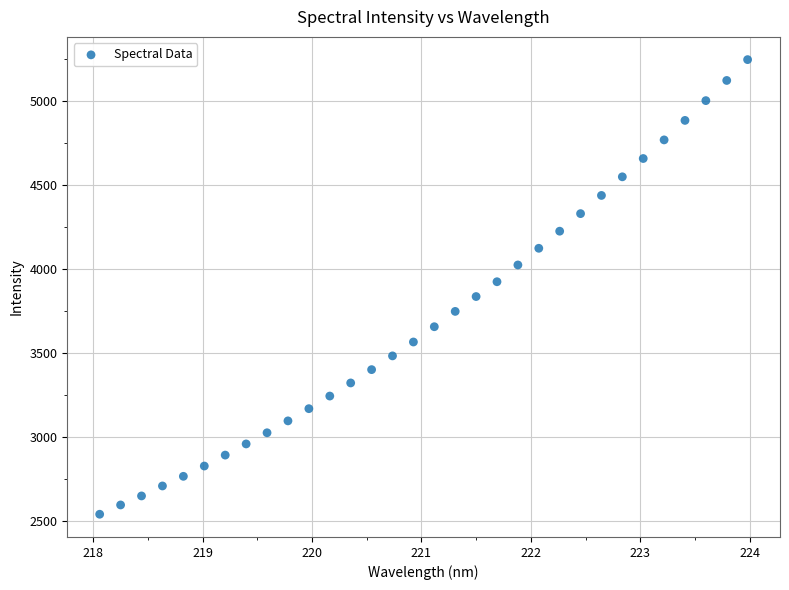

What is the range of Y values (max minus min)?

2703.2